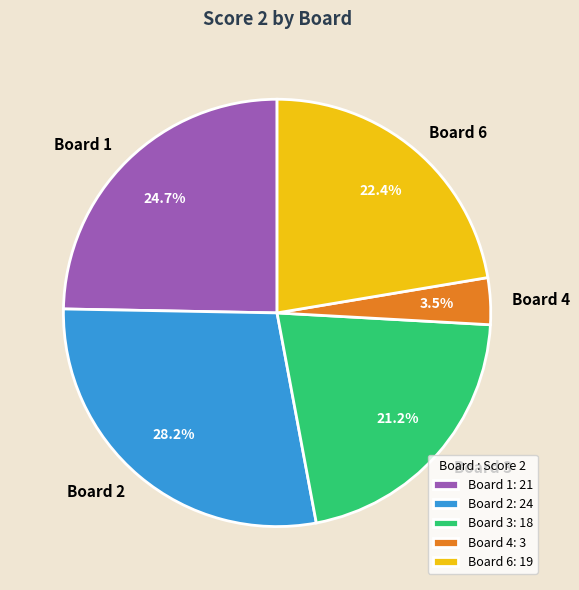

Does any single category account for the majority?

No